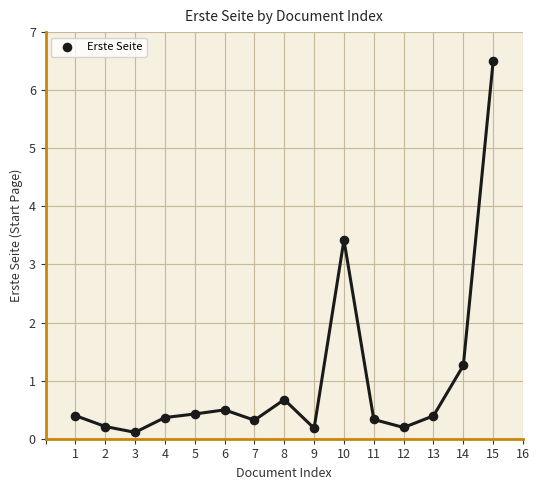

What is the range of X values (max minus min)?

14.0